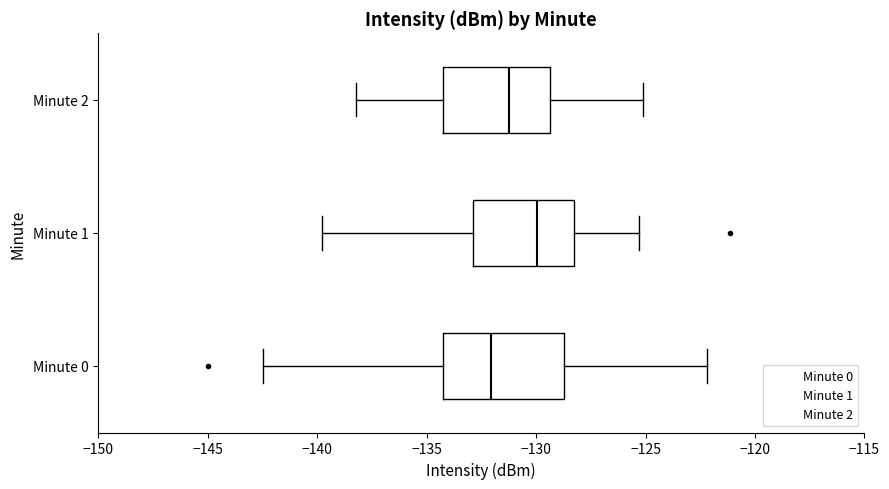

Where does the right whisker of the box for Minute 2 end on the x-axis? The values are not printed on the chart, so give them approximately, as read against the axis.

-125.0